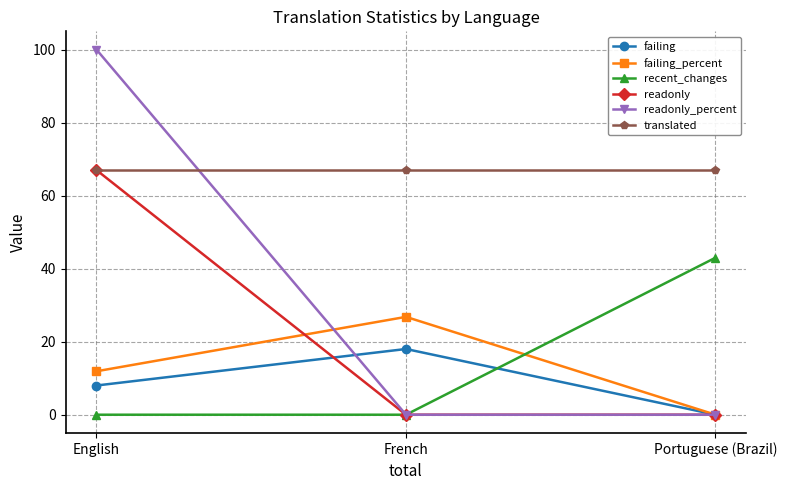

Reading left to right, what are all the values shown in this chart?

failing: English=8.0	French=18.0	Portuguese (Brazil)=0.0
failing_percent: English=11.9	French=26.8	Portuguese (Brazil)=0.0
recent_changes: English=0.0	French=0.0	Portuguese (Brazil)=43.0
readonly: English=67.0	French=0.0	Portuguese (Brazil)=0.0
readonly_percent: English=100.0	French=0.0	Portuguese (Brazil)=0.0
translated: English=67.0	French=67.0	Portuguese (Brazil)=67.0